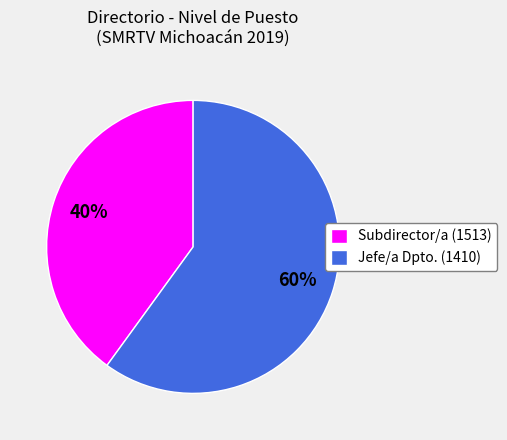

Is it true that Subdirector/a (1513) is 48% of the pie?

False